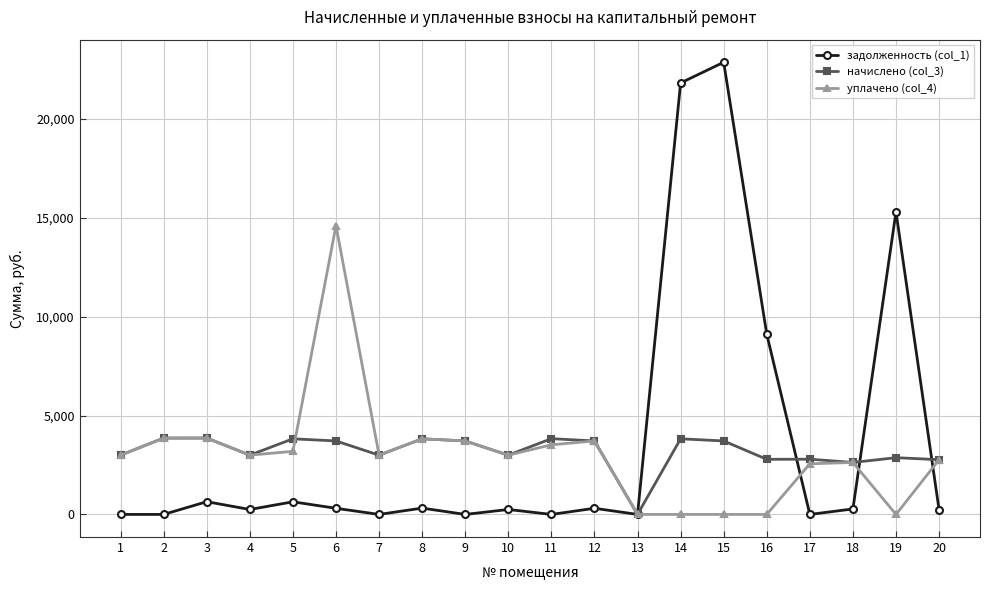

Is the value of начислено (col_3) at 2 greater than the value of задолженность (col_1) at 1?

Yes